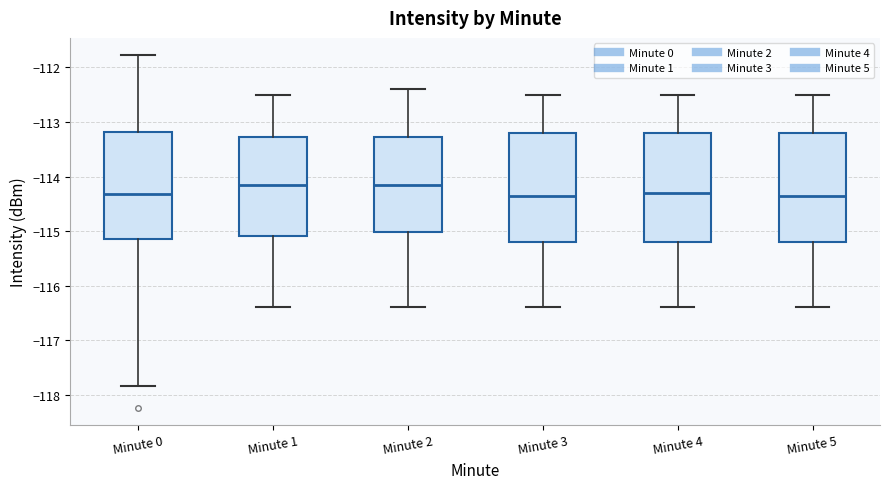

Where does the lower whisker of the box for Minute 1 end on the y-axis? The values are not printed on the chart, so give them approximately, as read against the axis.

-116.4